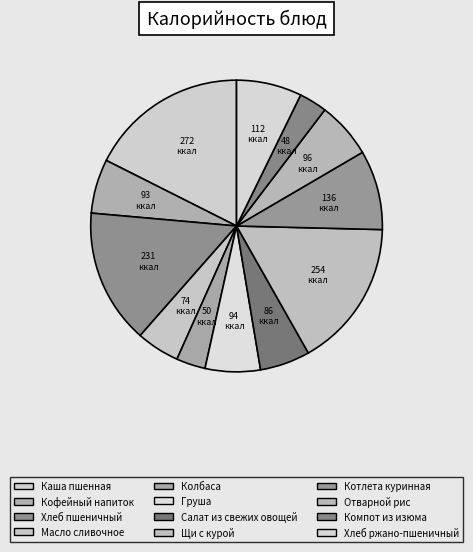

Does Салат из свежих овощей account for over 50% of the chart?

No